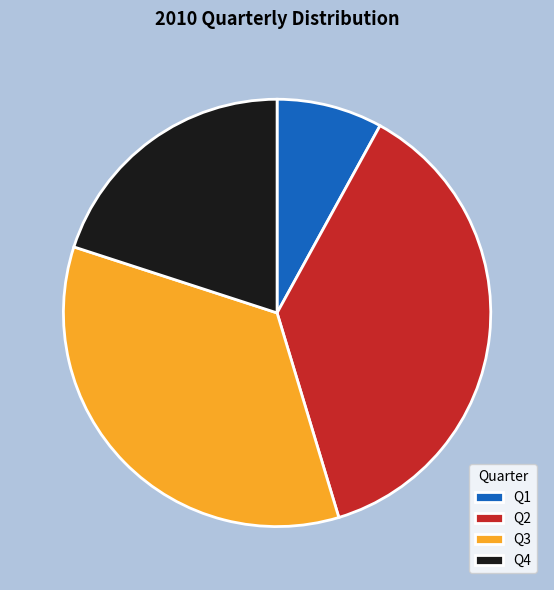

Is the sum of Q3 and Q2 greater than half?

Yes